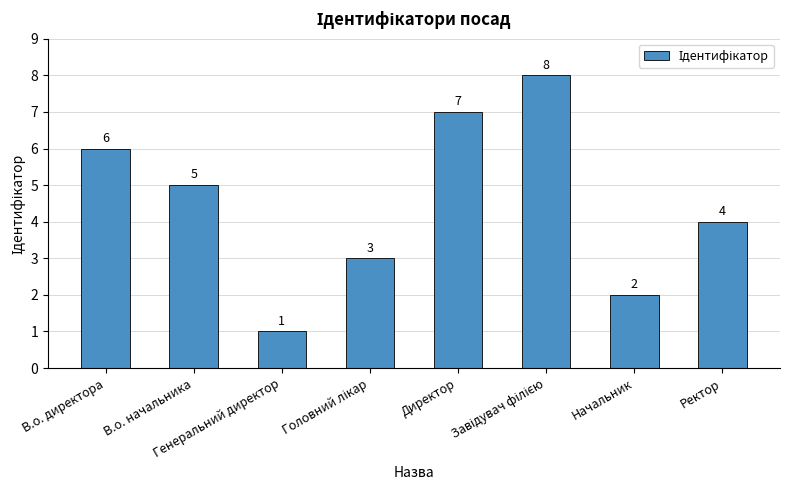

What is the sum of all values?

36